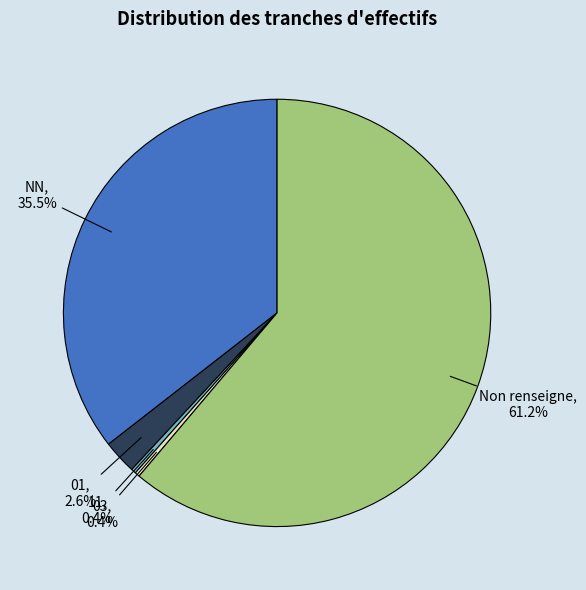

Which category has the biggest portion of the pie?

Non renseigne